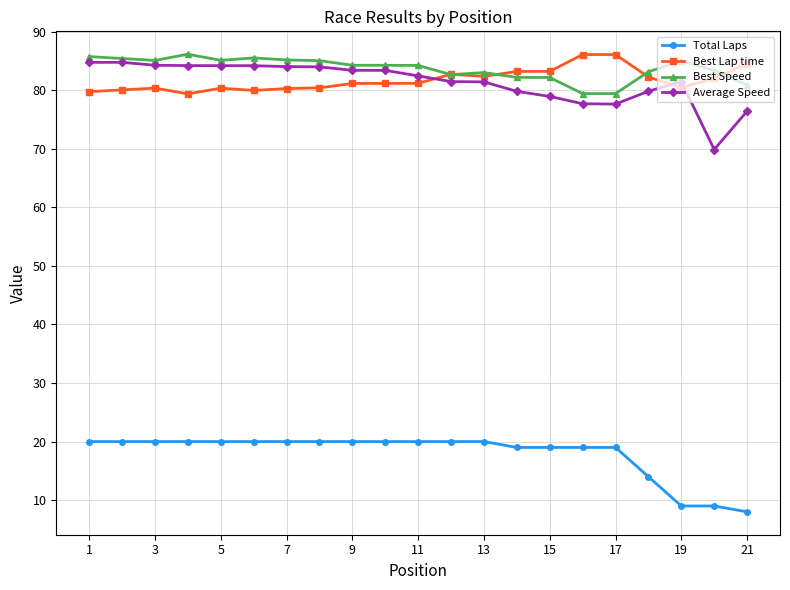

At how many categories does at least one series exceed 72?

21